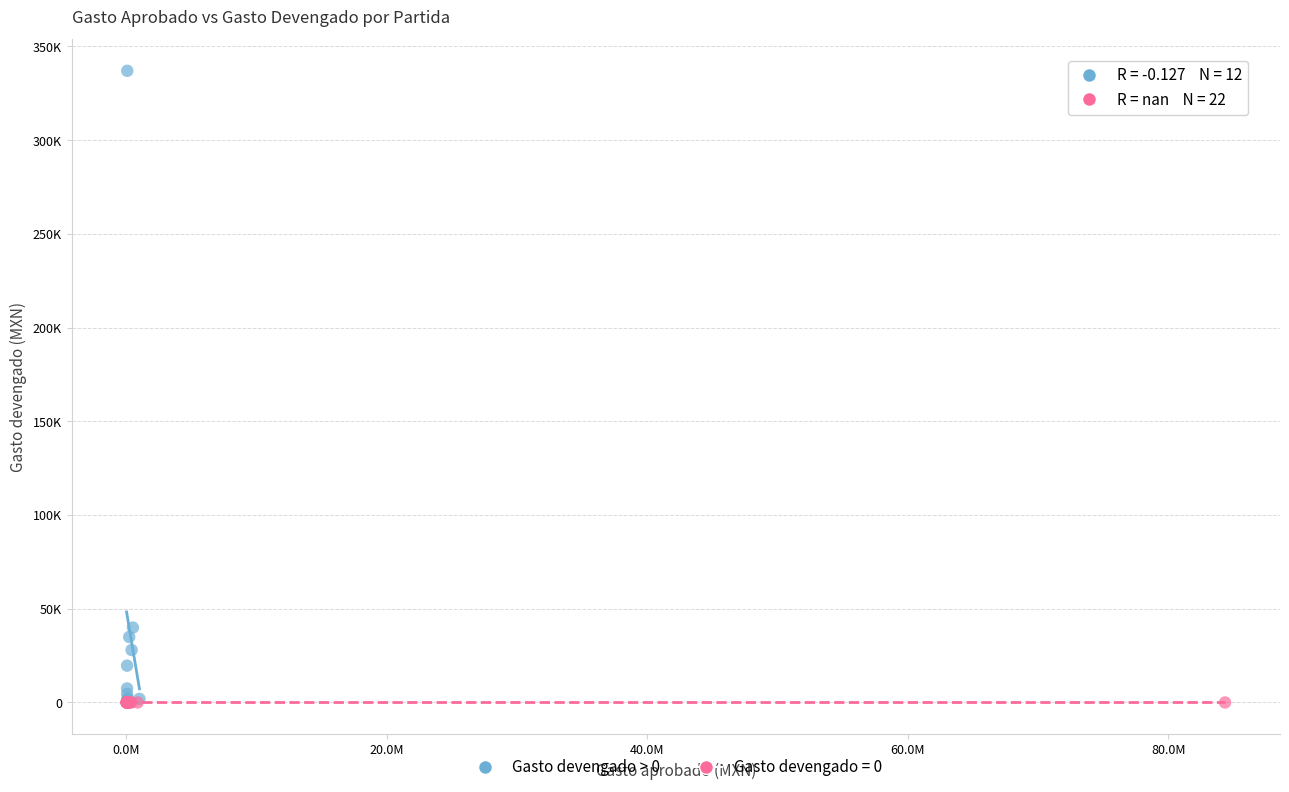

What are all the series names shown in the legend?

Gasto devengado > 0, Gasto devengado = 0